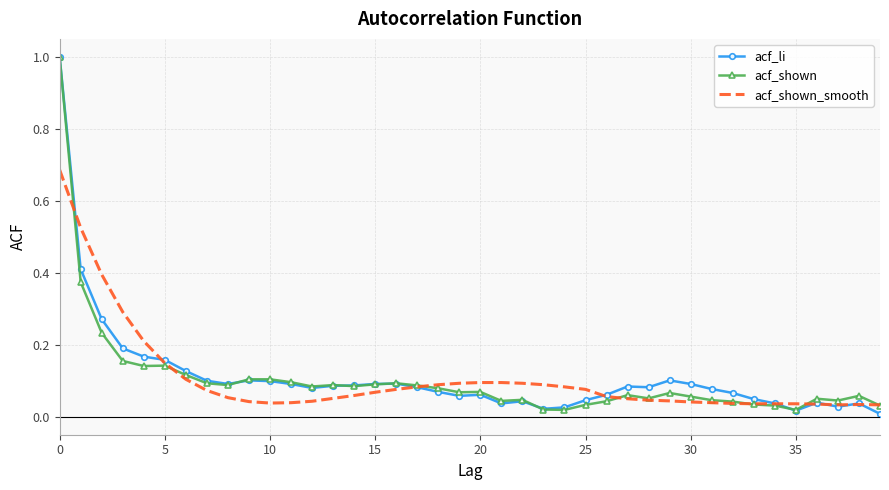

What is the highest value of the acf_li series?

1.0